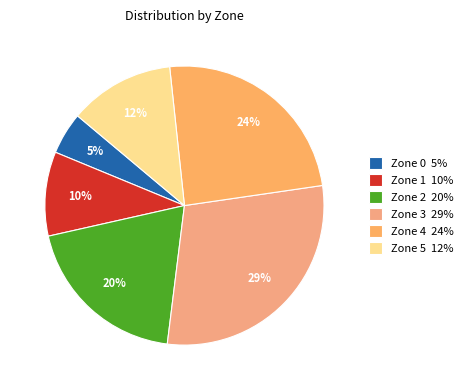

To the nearest percent, what is the average slice percentage?

17%